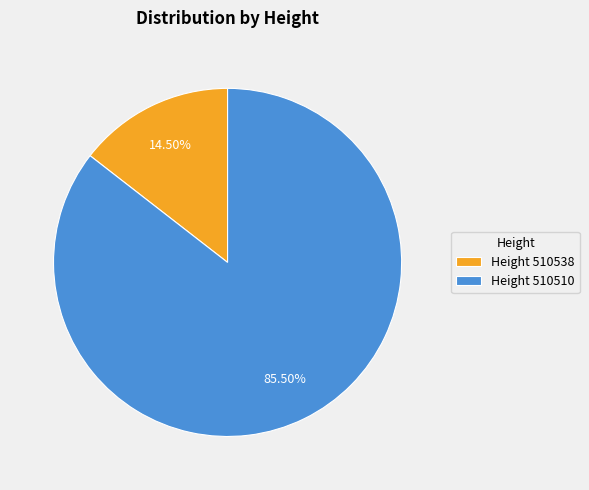

Count the number of slices in the pie.

2